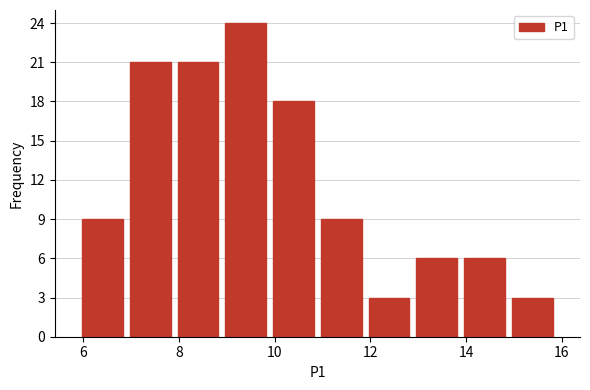

What is the height of the bar covering 9.8 to 10.8 on the x-axis? Neither the bar edges nor the heights are printed on the chart, so give them approximately, as read against the axes.

18